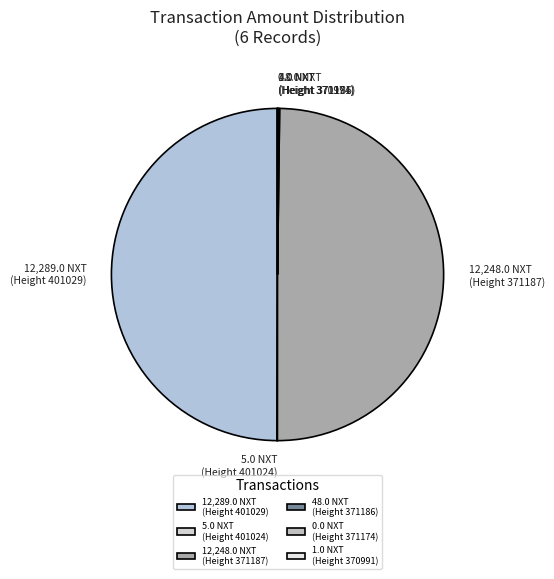

Is it true that 12,289.0 NXT (Height 401029) is 50% of the pie?

True